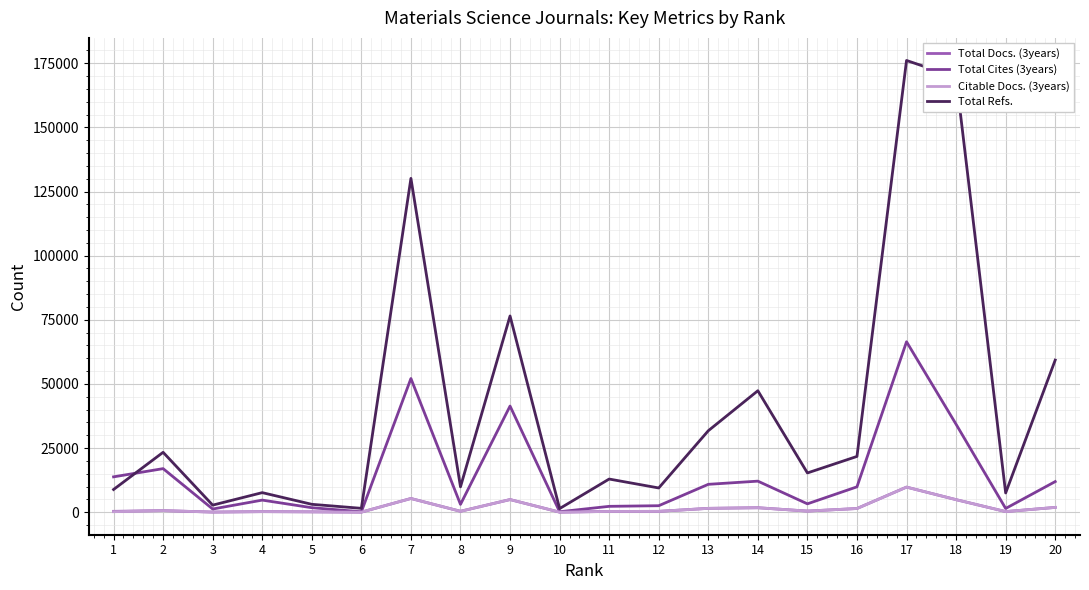

What is the total value across all series at 15?

19414